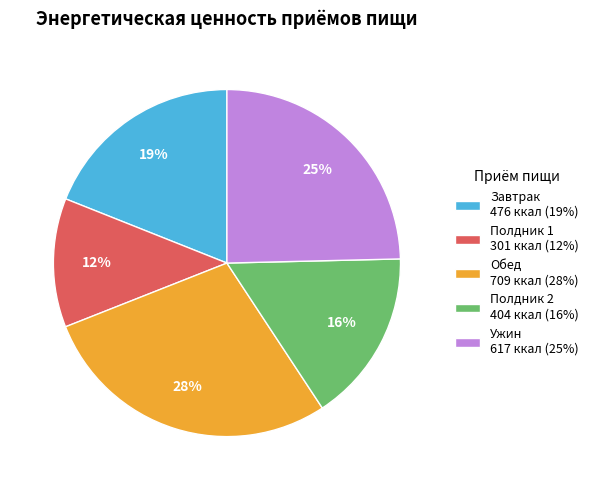

To the nearest percent, what is the difference between the largest and smallest slice percentages?

16%